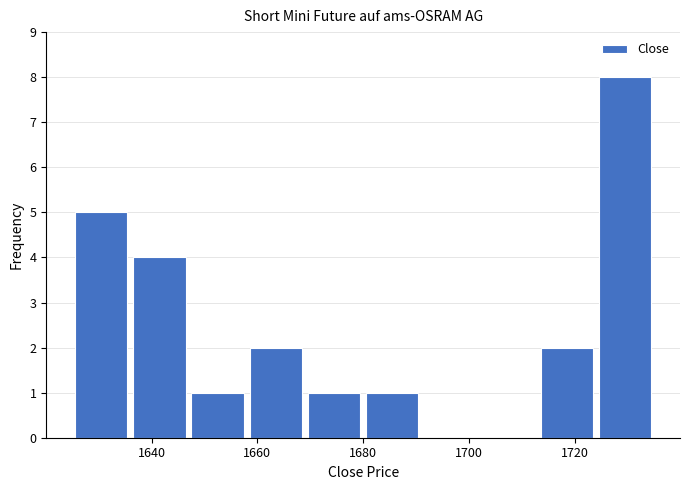

Over which range of the x-axis is the bar tallest?

1724 to 1735